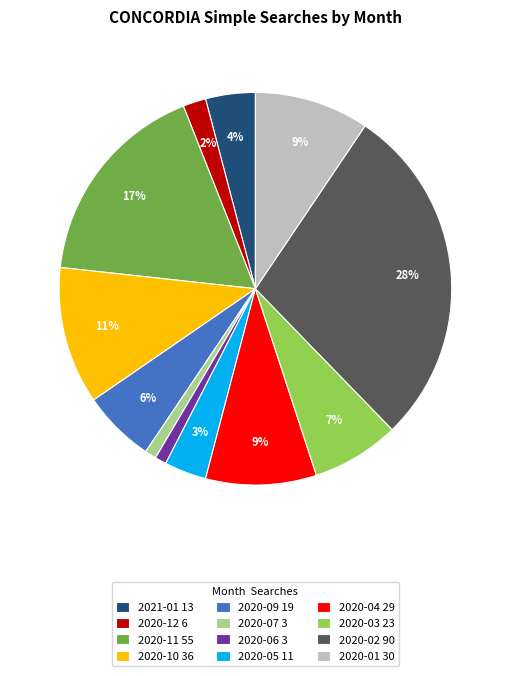

Which category has the biggest portion of the pie?

2020-02 90